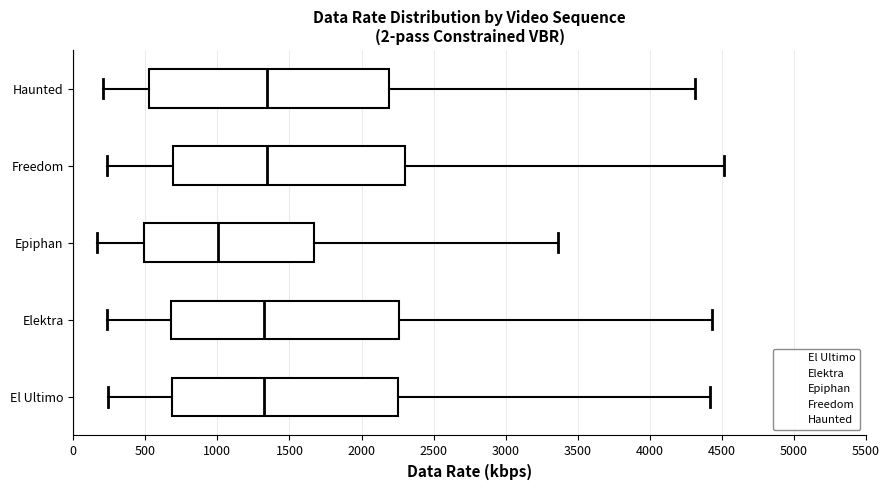

Which box is the widest, from its left edge to its right edge?

Haunted